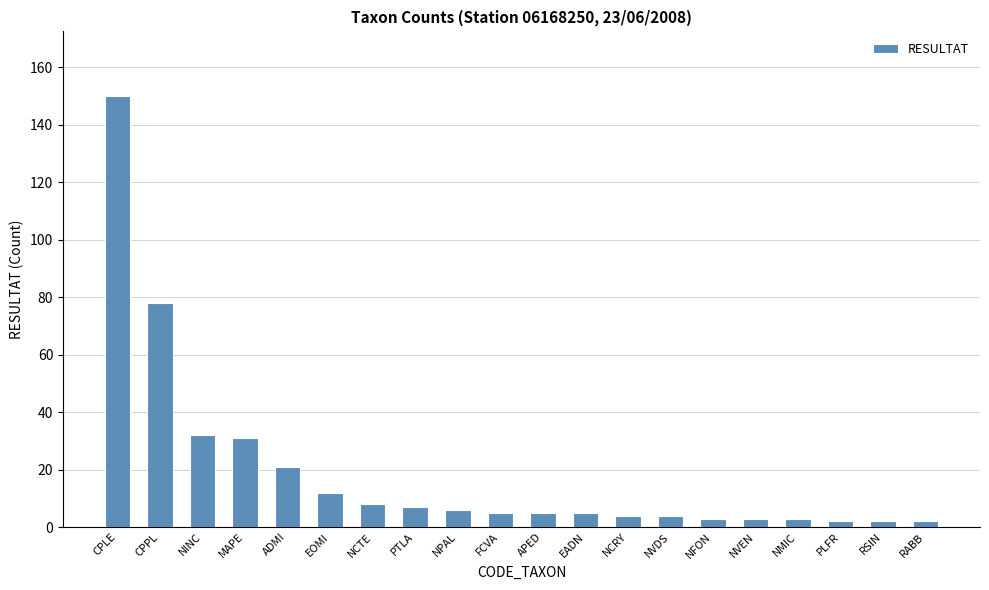

Where is the data nearest to the value 76?

CPPL